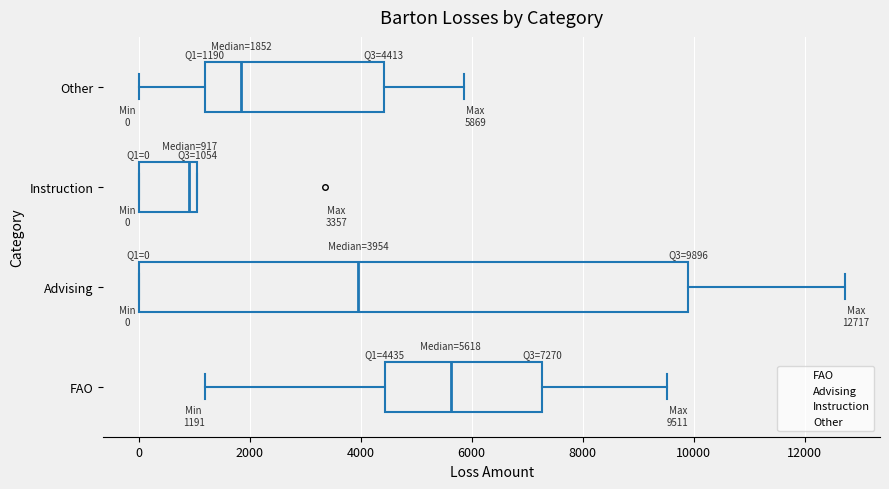

Which box's median line is the furthest to the left?

Instruction